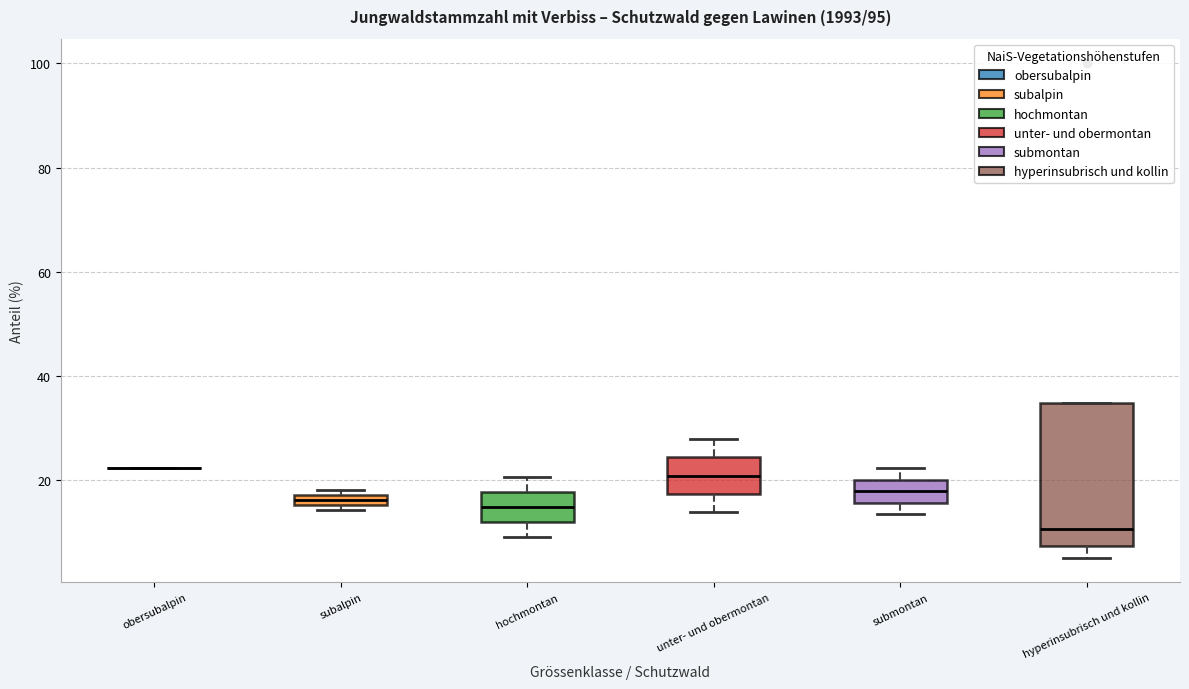

Where does the lower whisker of the box for submontan end on the y-axis? The values are not printed on the chart, so give them approximately, as read against the axis.

14